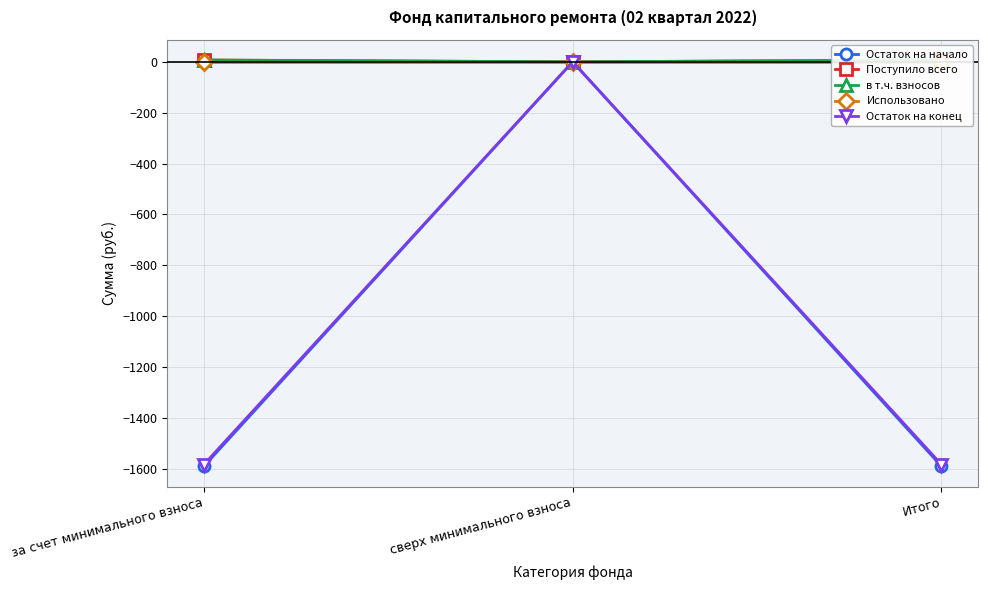

The Использовано series shows 0.0 at за счет минимального взноса. True or false?

True